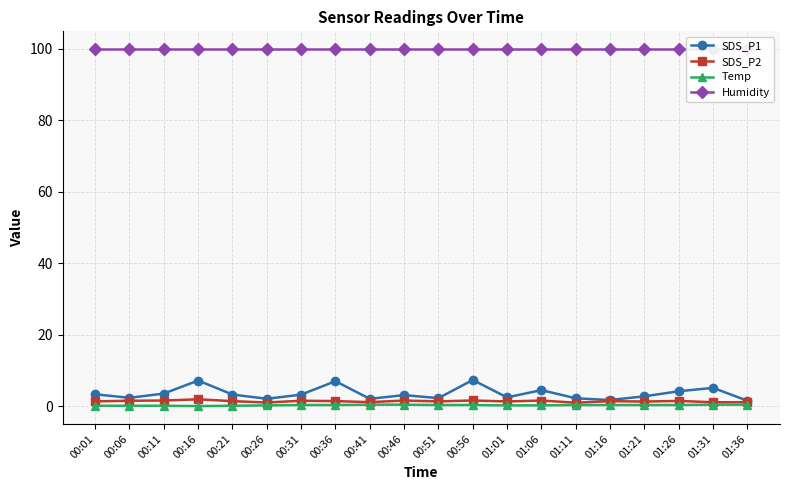

True or false: Humidity and Temp intersect in this chart.

False